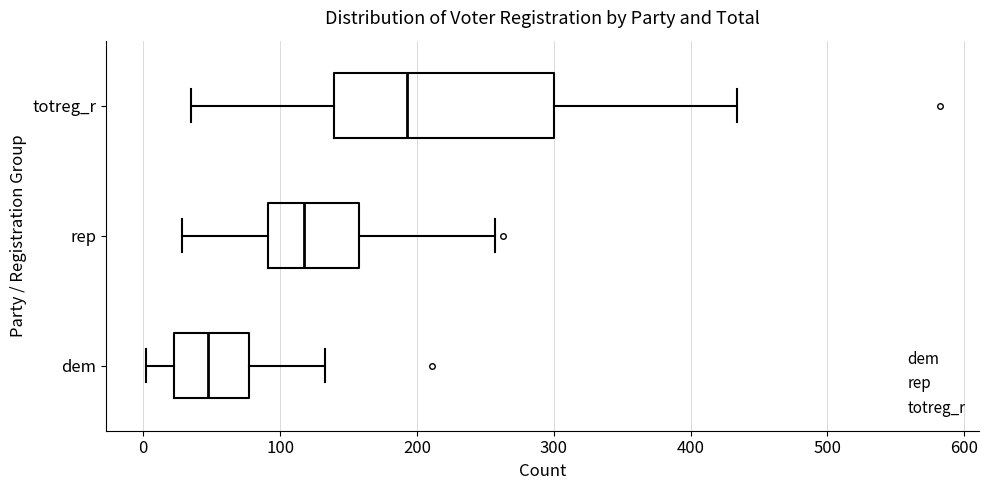

Reading bottom to top, transcribe this box plot: for each box, give where its median line is, the range the box spans, and where its two whiskers end, as read against the x-axis. The values are not printed on the chart, so give them approximately, as read against the axis.

dem: median 50, box 20 to 80, whiskers 0 to 130
rep: median 120, box 90 to 160, whiskers 30 to 260
totreg_r: median 190, box 140 to 300, whiskers 40 to 430